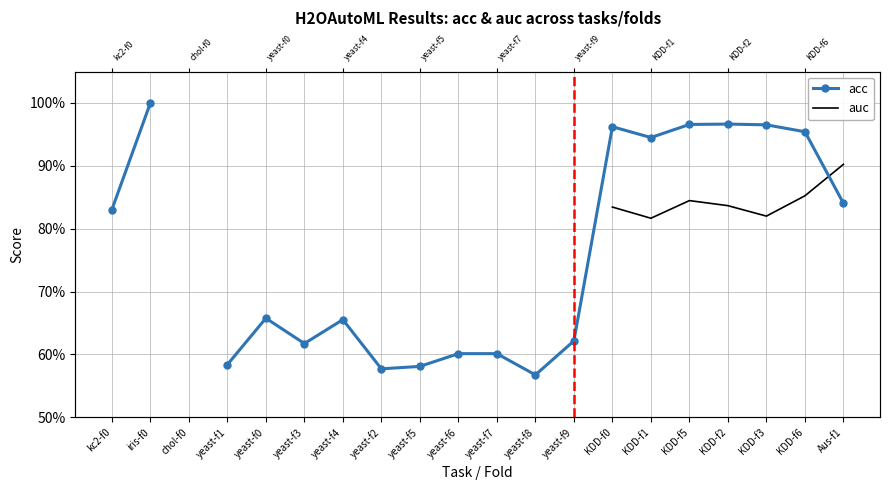

Between which two adjacent categories do auc and acc first intersect?

KDD-f6 and Aus-f1